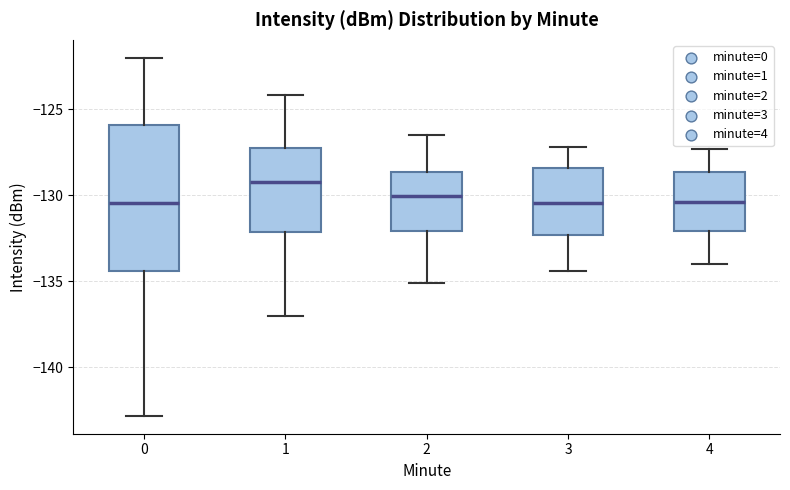

Comparing the boxes themselves (not the whiskers), which one is the tallest?

0